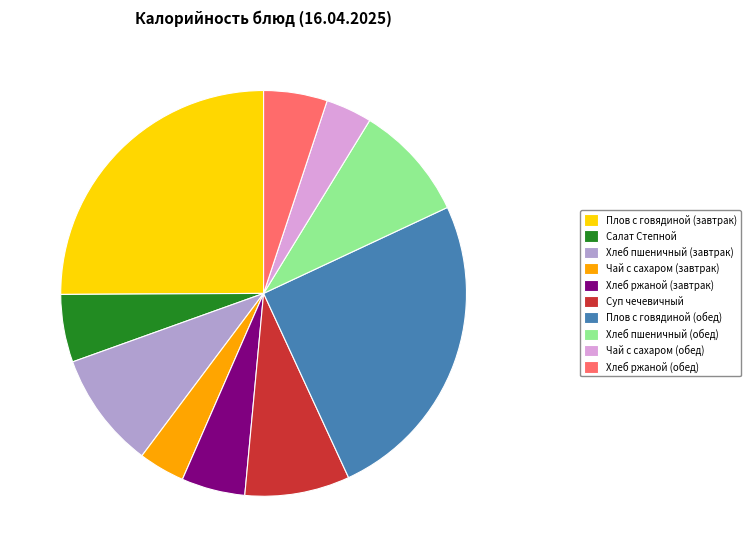

How many slices are in this pie chart?

10